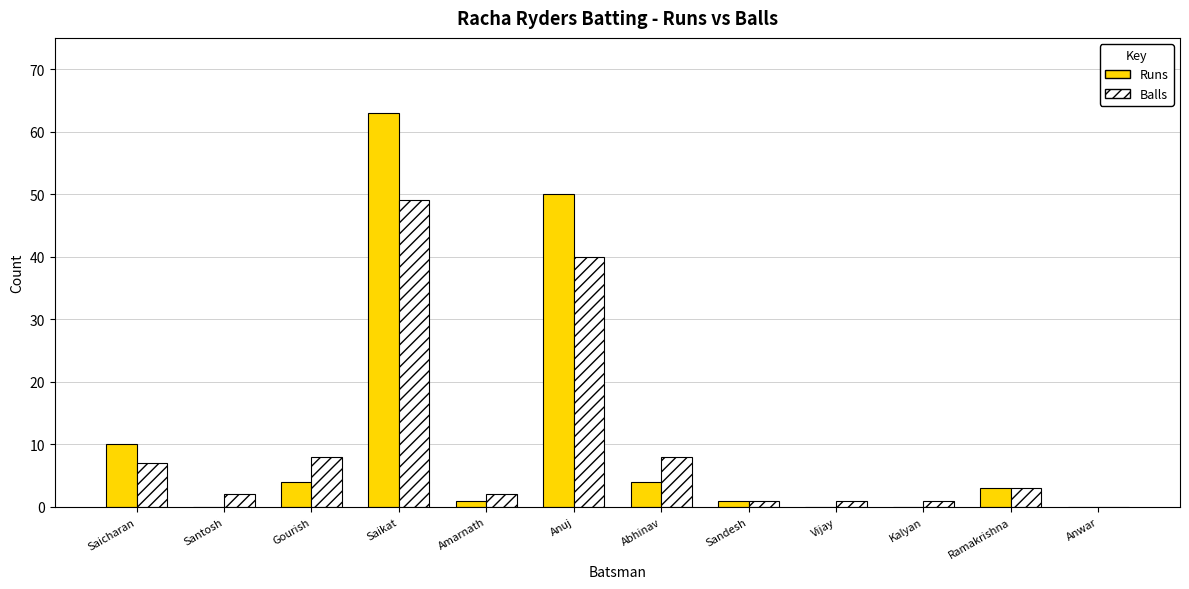

What is the difference between the Runs values at Sandesh and Anwar?

1